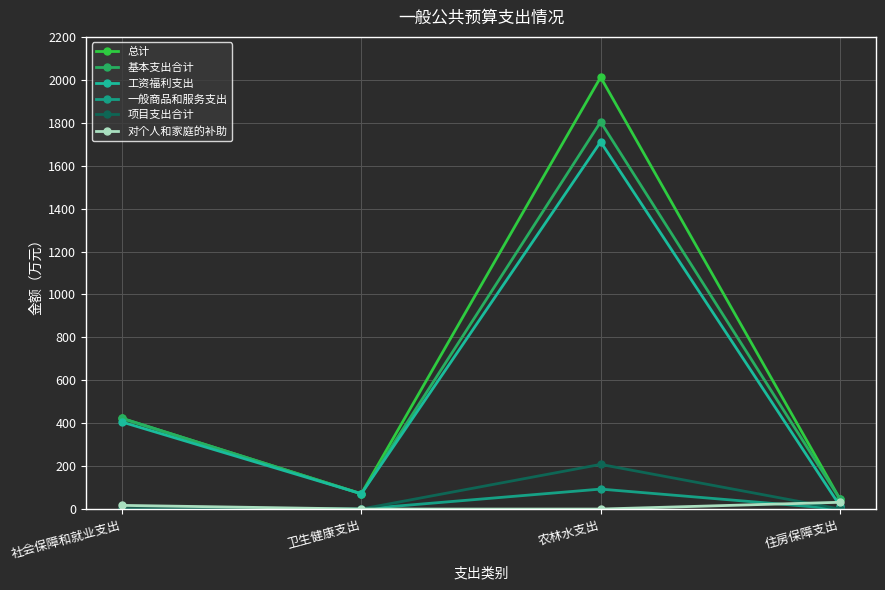

At which label is 对个人和家庭的补助 closest to 15?

社会保障和就业支出